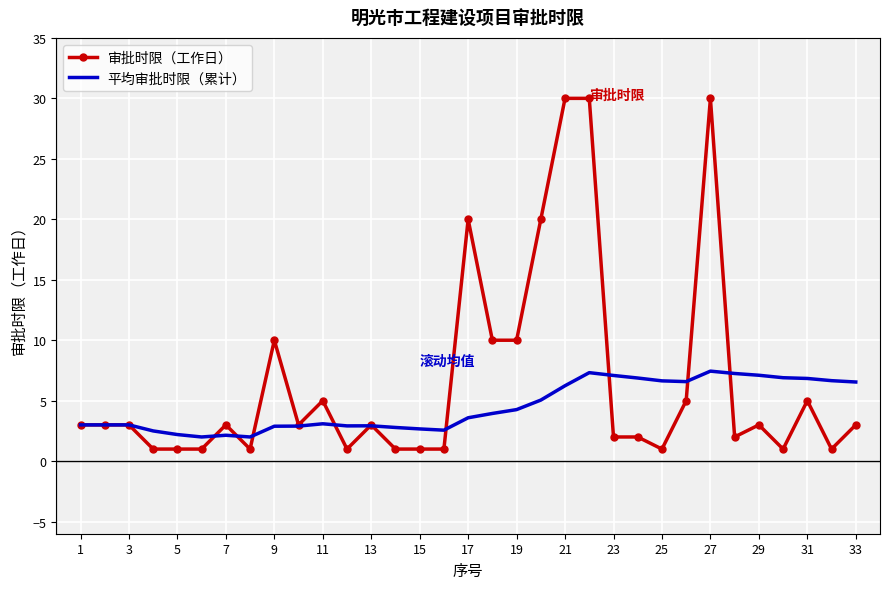

What is the minimum value shown in the chart?

1.0